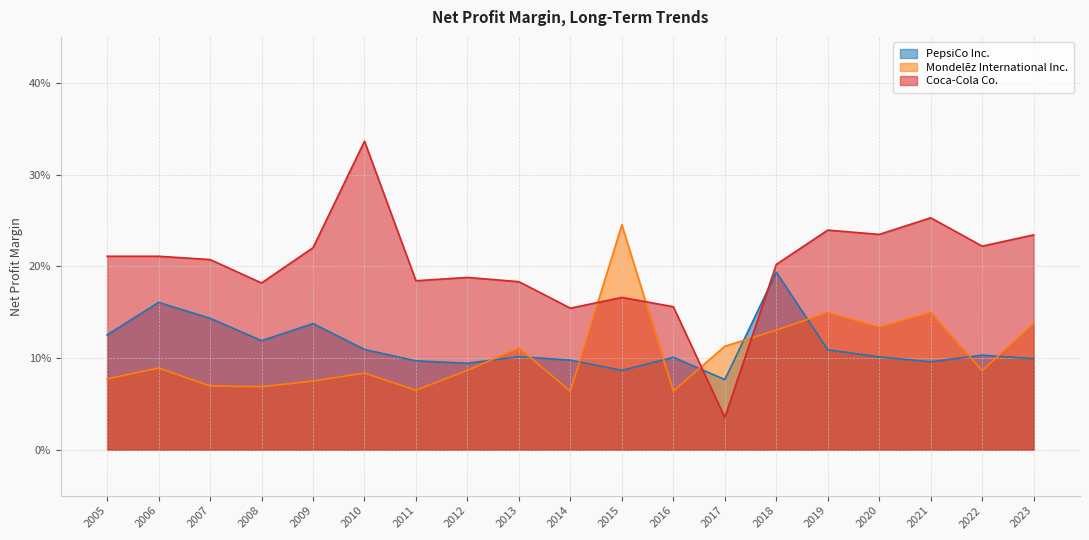

Reading left to right, transcribe all the data shown in this chart.

PepsiCo Inc.: 2005=0.1	2006=0.2	2007=0.1	2008=0.1	2009=0.1	2010=0.1	2011=0.1	2012=0.1	2013=0.1	2014=0.1	2015=0.1	2016=0.1	2017=0.1	2018=0.2	2019=0.1	2020=0.1	2021=0.1	2022=0.1	2023=0.1
Mondelēz International Inc.: 2005=0.1	2006=0.1	2007=0.1	2008=0.1	2009=0.1	2010=0.1	2011=0.1	2012=0.1	2013=0.1	2014=0.1	2015=0.2	2016=0.1	2017=0.1	2018=0.1	2019=0.1	2020=0.1	2021=0.1	2022=0.1	2023=0.1
Coca-Cola Co.: 2005=0.2	2006=0.2	2007=0.2	2008=0.2	2009=0.2	2010=0.3	2011=0.2	2012=0.2	2013=0.2	2014=0.2	2015=0.2	2016=0.2	2017=0.0	2018=0.2	2019=0.2	2020=0.2	2021=0.3	2022=0.2	2023=0.2